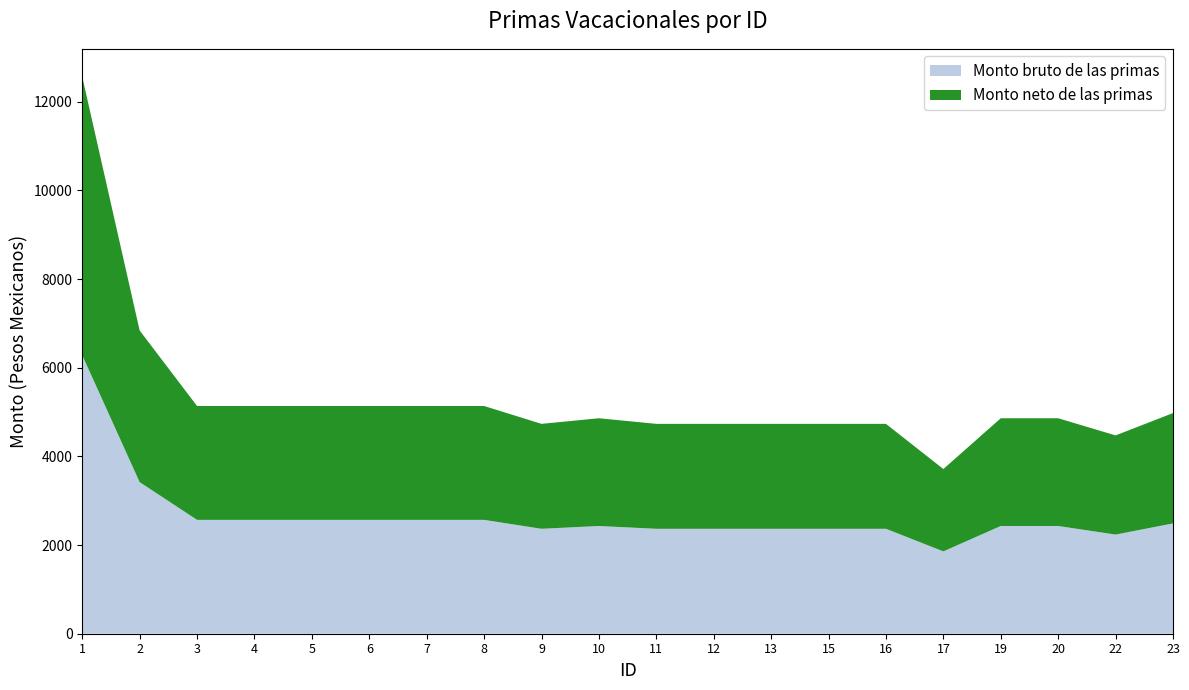

Reading right to left, what are all the values shown in this chart?

Monto bruto de las primas: 2488.7	2236.7	2430.3	2430.3	1857.6	2367.1	2367.1	2367.1	2367.1	2367.1	2430.3	2367.1	2568.5	2568.5	2568.5	2568.5	2568.5	2568.5	3420.5	6282.8
Monto neto de las primas: 2488.7	2236.7	2430.3	2430.3	1857.6	2367.1	2367.1	2367.1	2367.1	2367.1	2430.3	2367.1	2568.5	2568.5	2568.5	2568.5	2568.5	2568.5	3420.5	6282.8